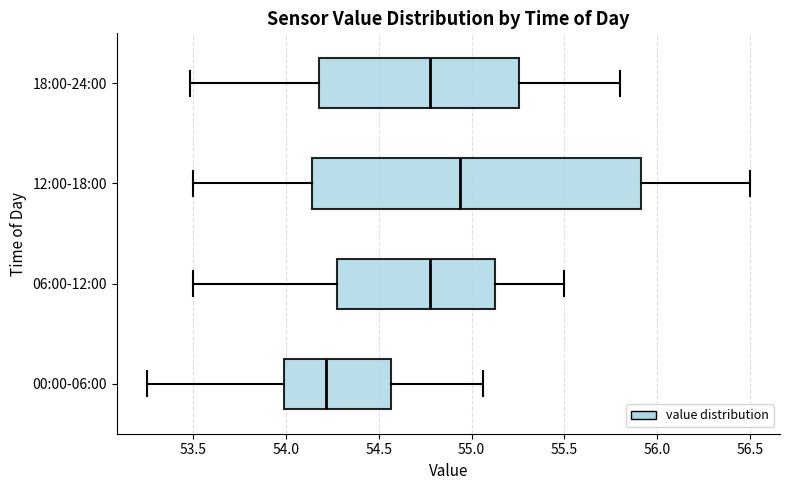

Which box's median line is the furthest to the left?

00:00-06:00